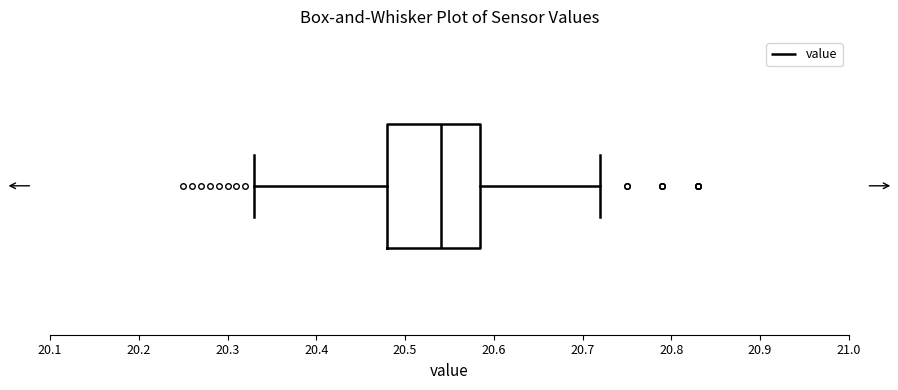

Transcribe this box plot: give where the median line is, the range the box spans, and where the two whiskers end, as read against the x-axis. The values are not printed on the chart, so give them approximately, as read against the axis.

median 20.54, box 20.48 to 20.59, whiskers 20.33 to 20.72